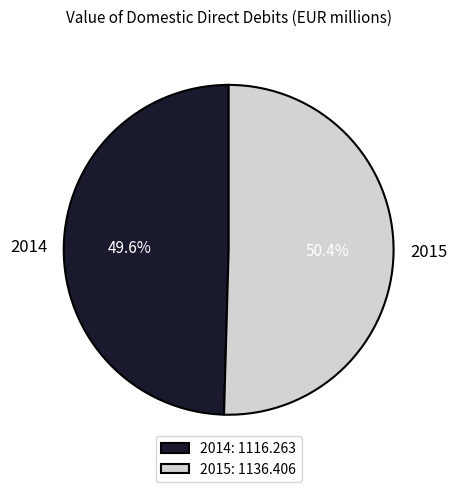

Is it true that 2014 is 60% of the pie?

False